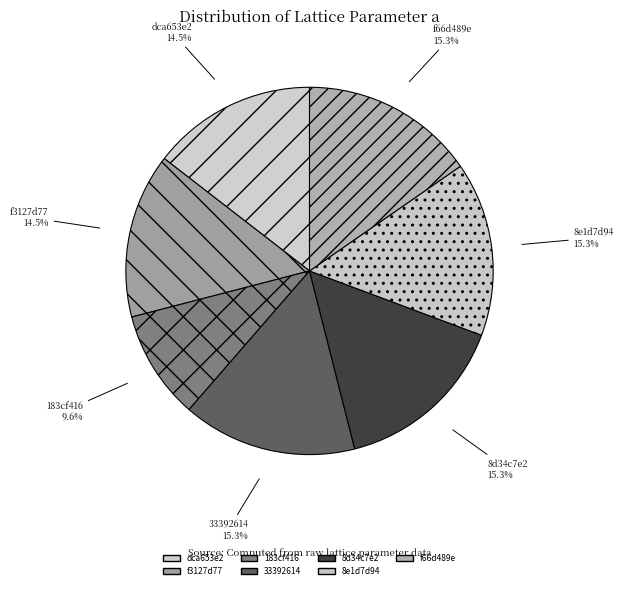

True or false: 8e1d7d94 accounts for 22% of the total.

False